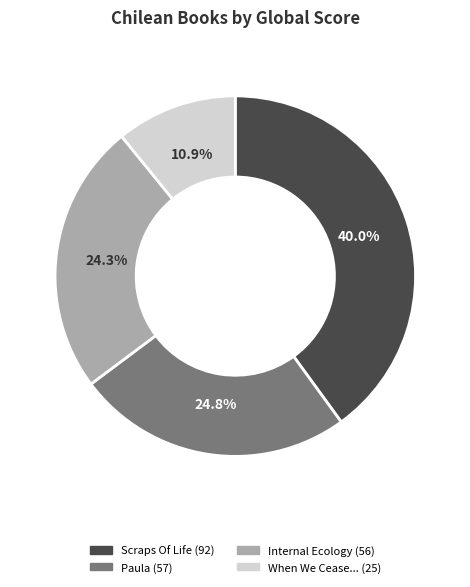

To the nearest percent, what is the difference between the largest and smallest slice percentages?

29%